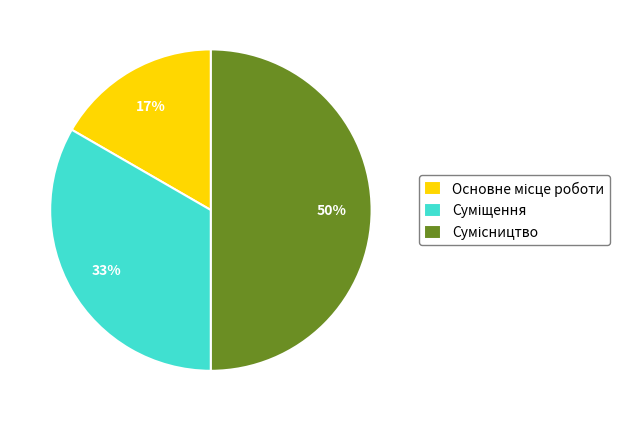

To the nearest percent, what is the difference between the largest and smallest slice percentages?

33%